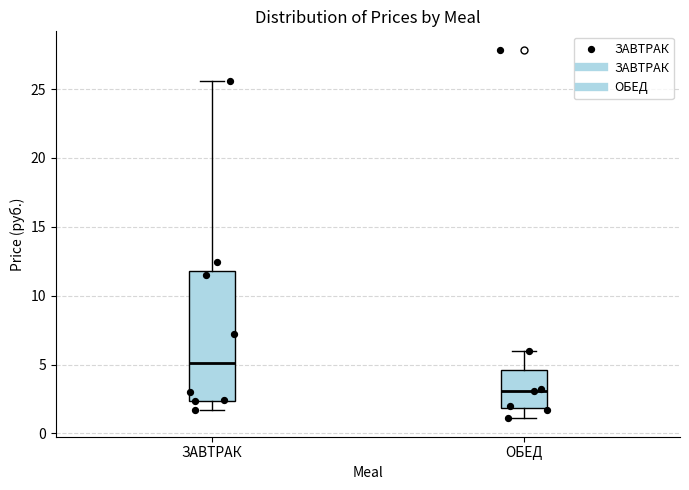

Reading left to right, read every box against the y-axis: the position of its median line, the range the box covers, and the ends of its whiskers. The values are not printed on the chart, so give them approximately, as read against the axis.

ЗАВТРАК: median 5.0, box 2.5 to 12.0, whiskers 1.5 to 25.5
ОБЕД: median 3.0, box 2.0 to 4.5, whiskers 1.0 to 6.0